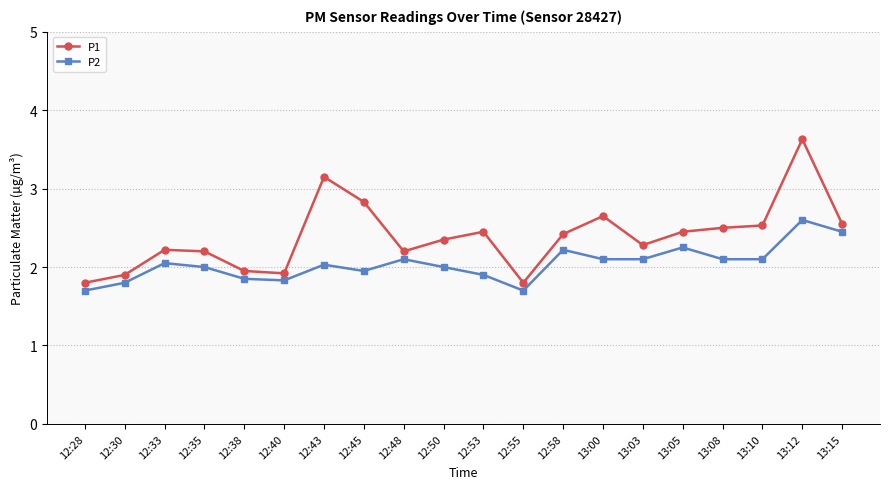

What is the spread (max minus min) of values at 13:10?

0.4